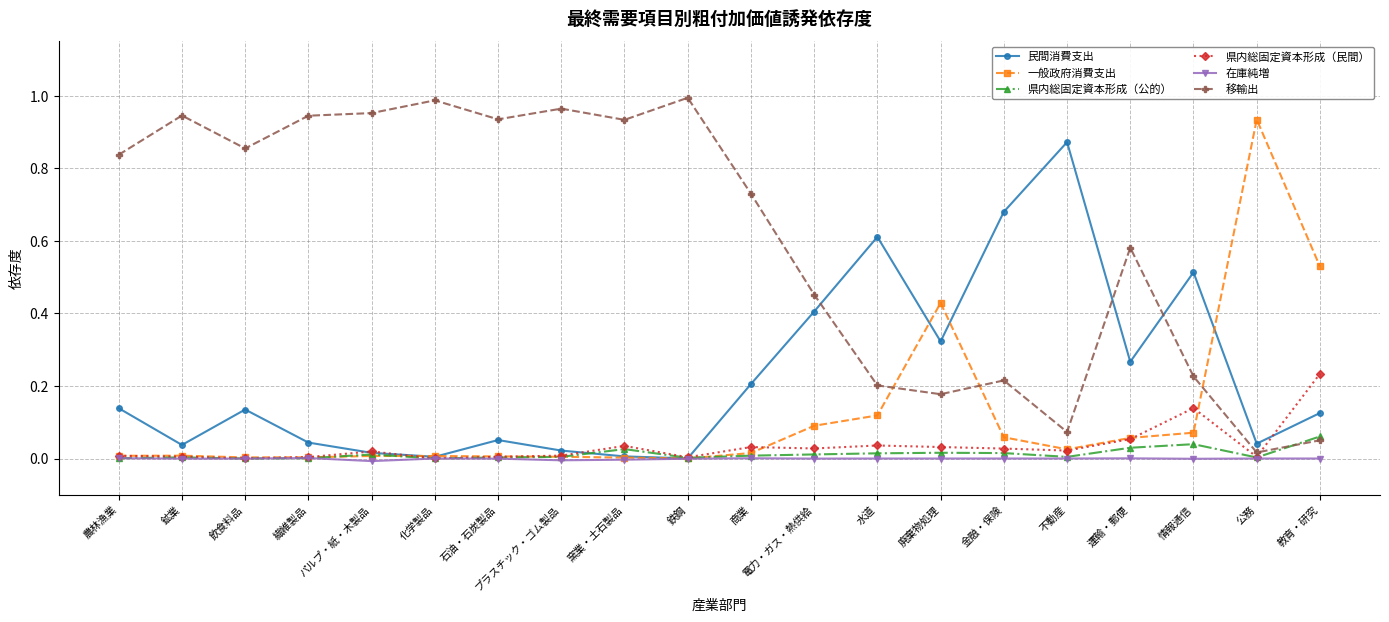

Is it true that 一般政府消費支出 equals 0.0 at 不動産?

True